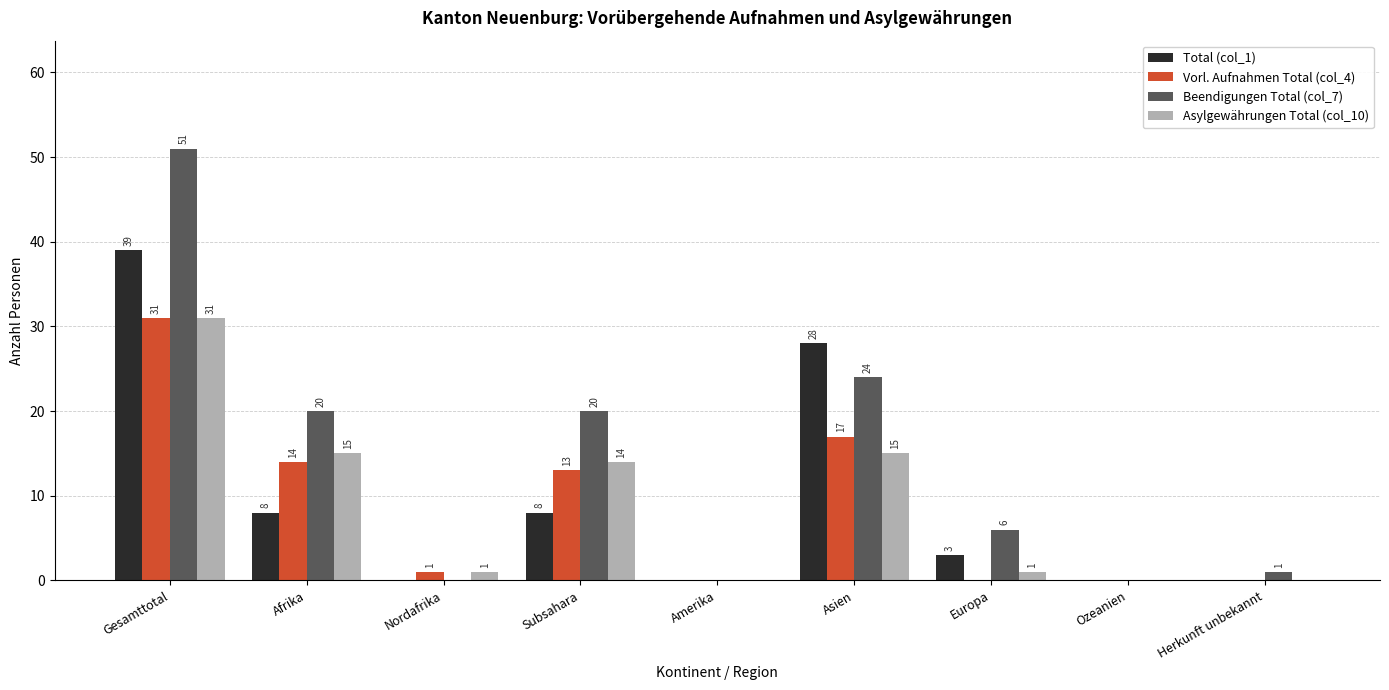

Is the value of Total (col_1) at Gesamttotal greater than the value of Asylgewährungen Total (col_10) at Ozeanien?

Yes